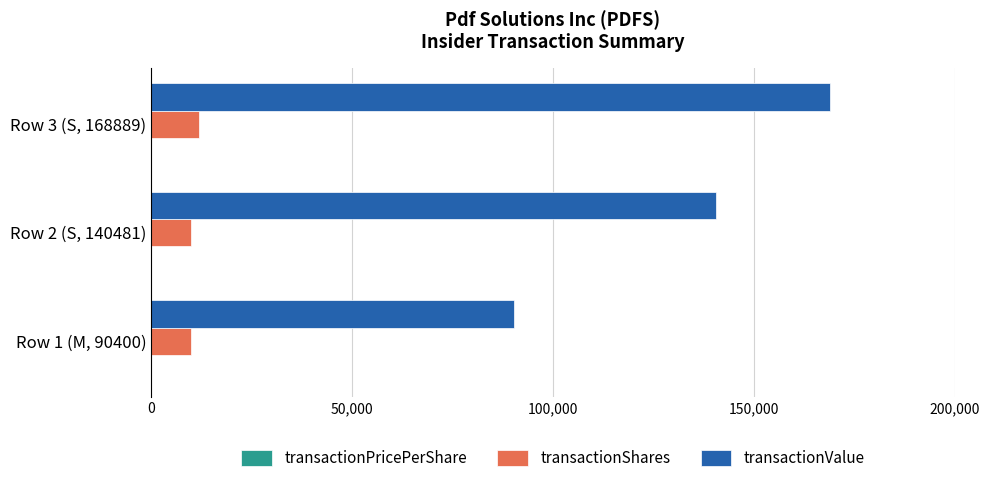

Which series changed the most between Row 2 (S, 140481) and Row 3 (S, 168889)?

transactionValue